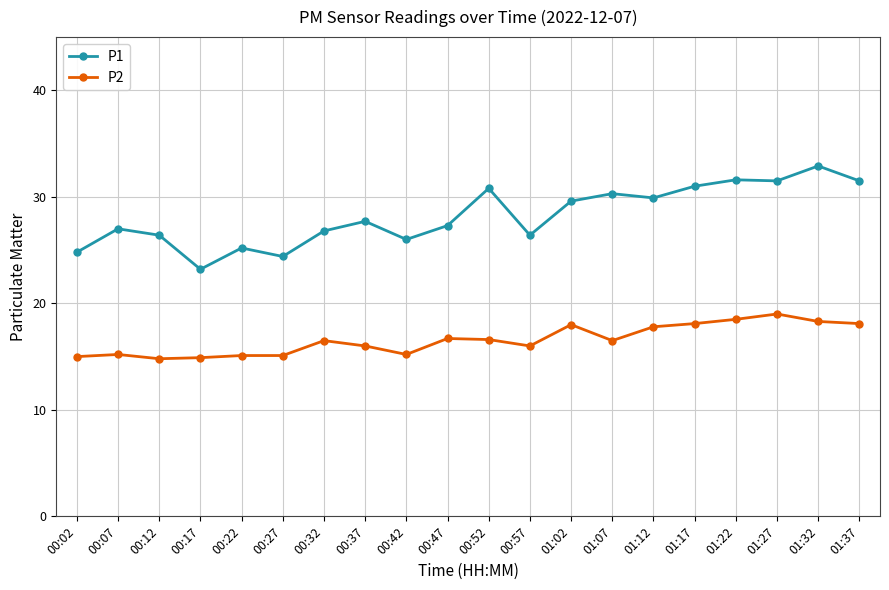

Where is the first local minimum for P1?

00:17